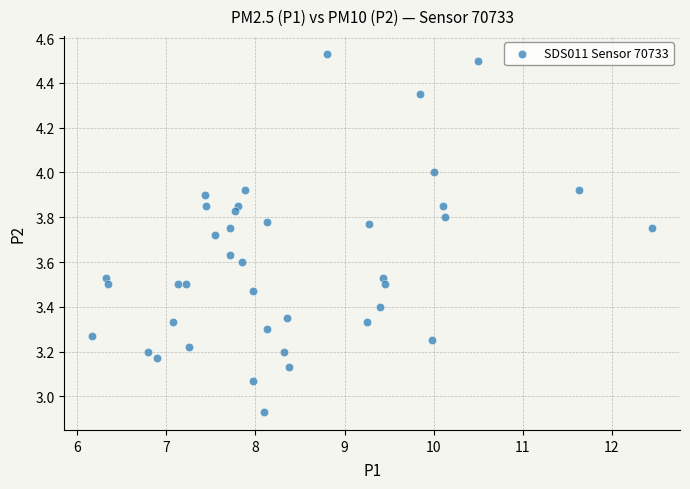

What is the range of X values (max minus min)?

6.3